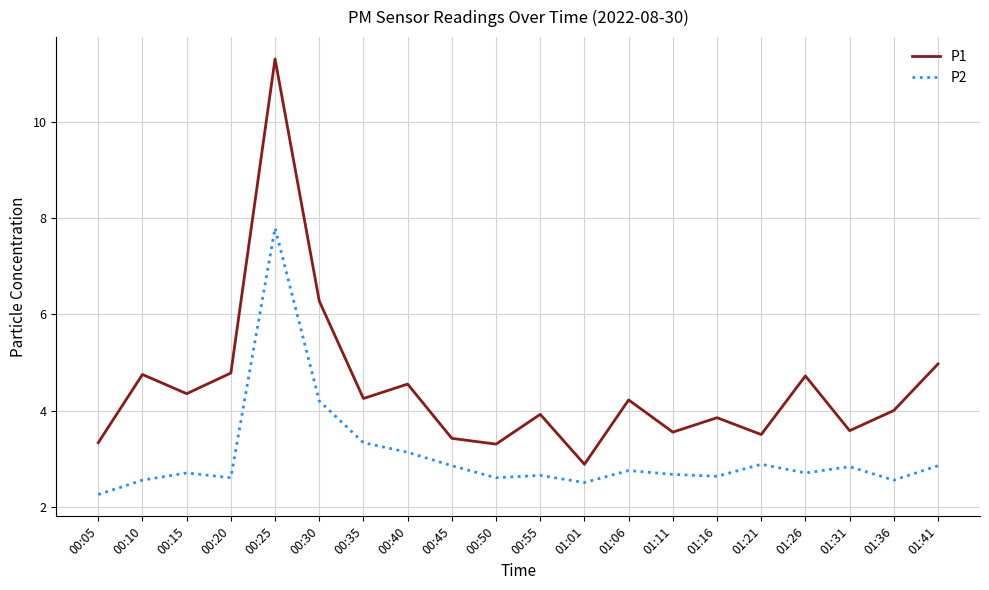

Is the value of P2 at 00:25 greater than the value of P1 at 00:40?

Yes